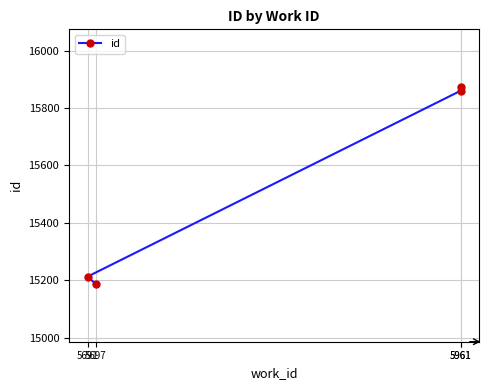

How many lines are shown in the chart?

1